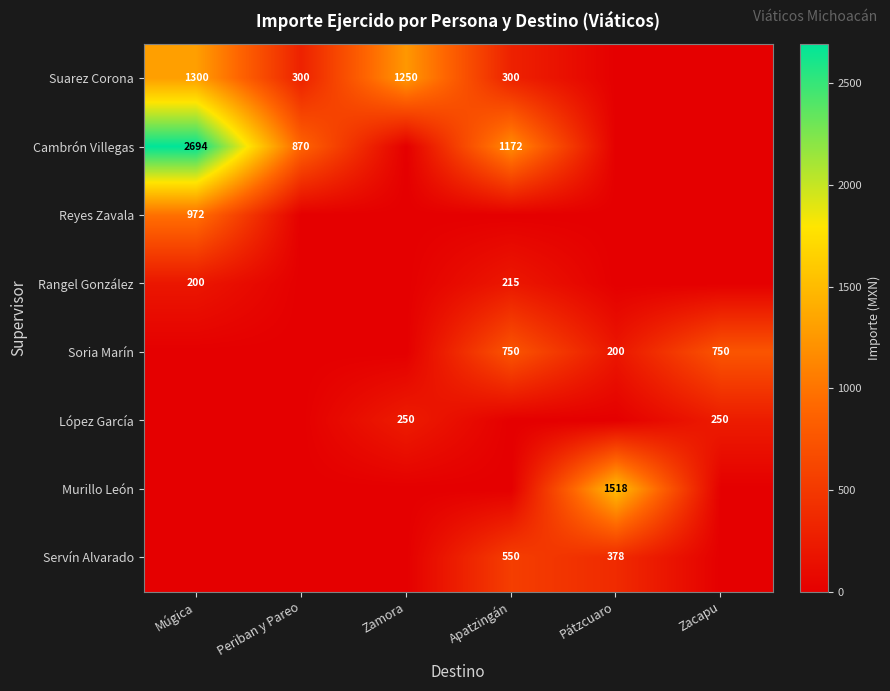

How many series are shown in this chart?

8